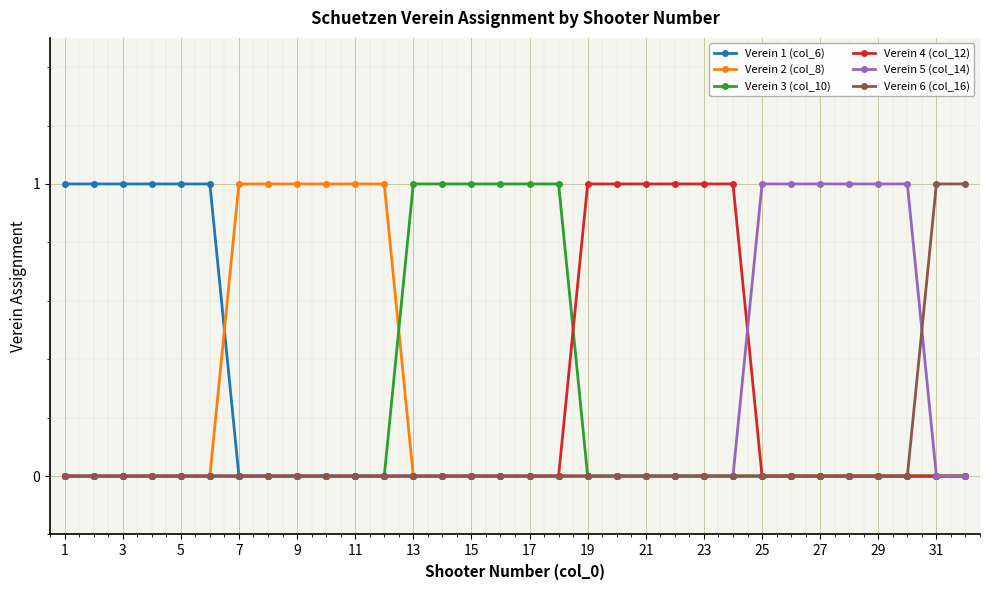

What is the value of the Verein 6 (col_16) point at the 31st from the left?

1